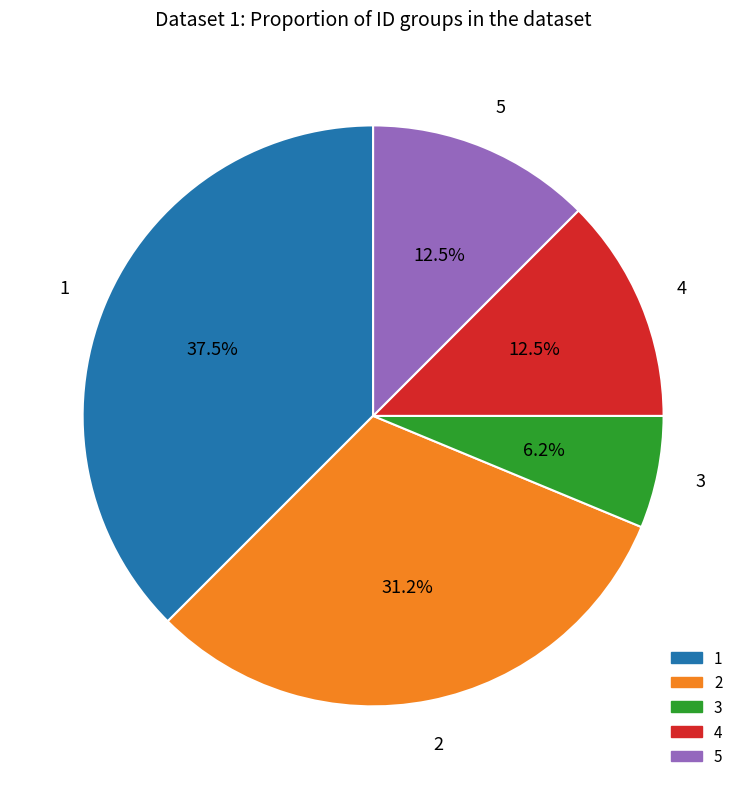

How much of the chart is everything except 1?

62.5%